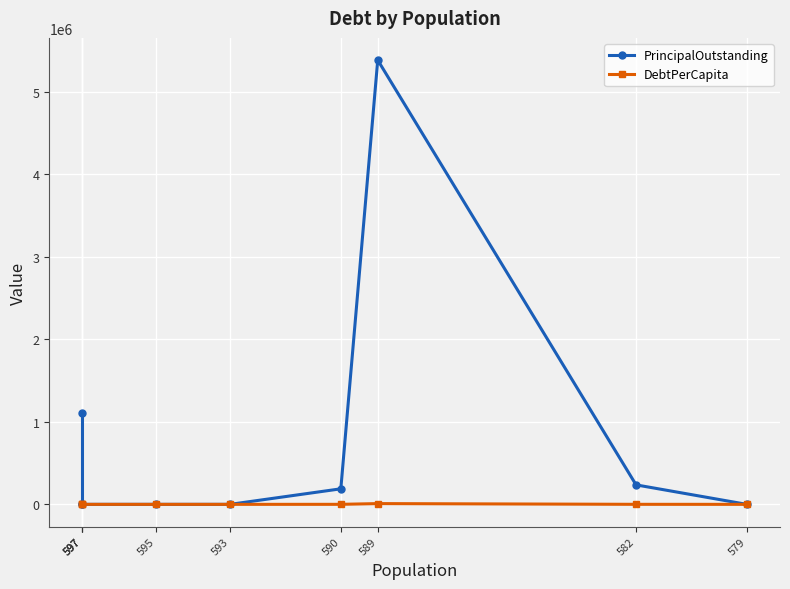

What is the difference between the DebtPerCapita values at 595 and 589?

9139.2